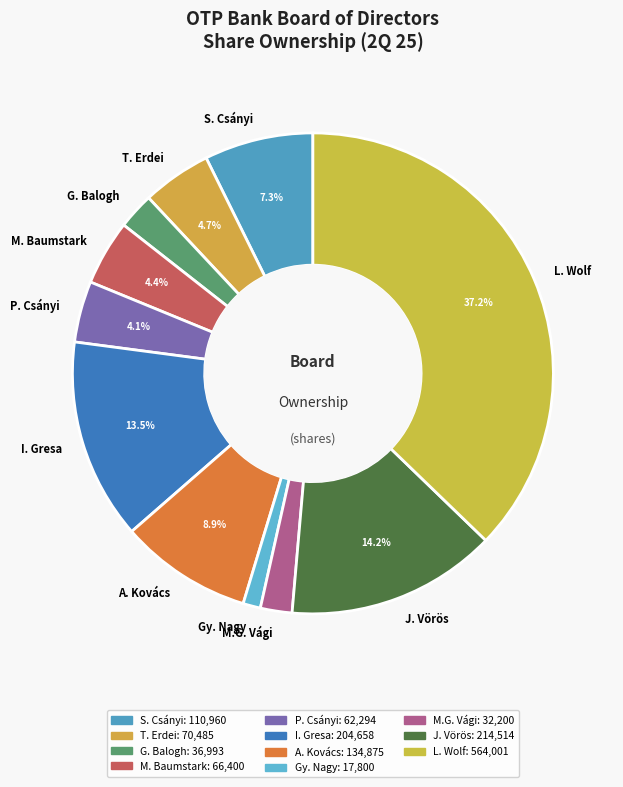

Between L. Wolf and S. Csányi, which is larger?

L. Wolf